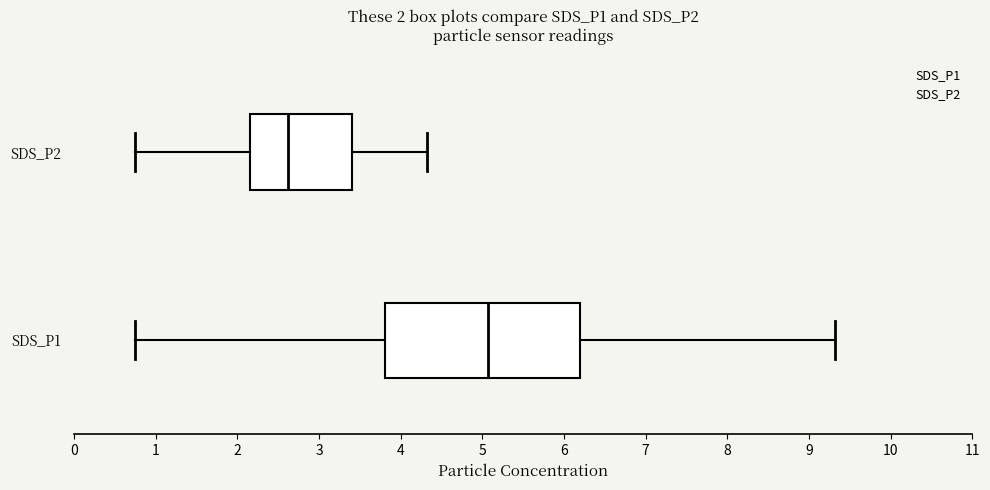

Which box's median line is the furthest to the left?

SDS_P2